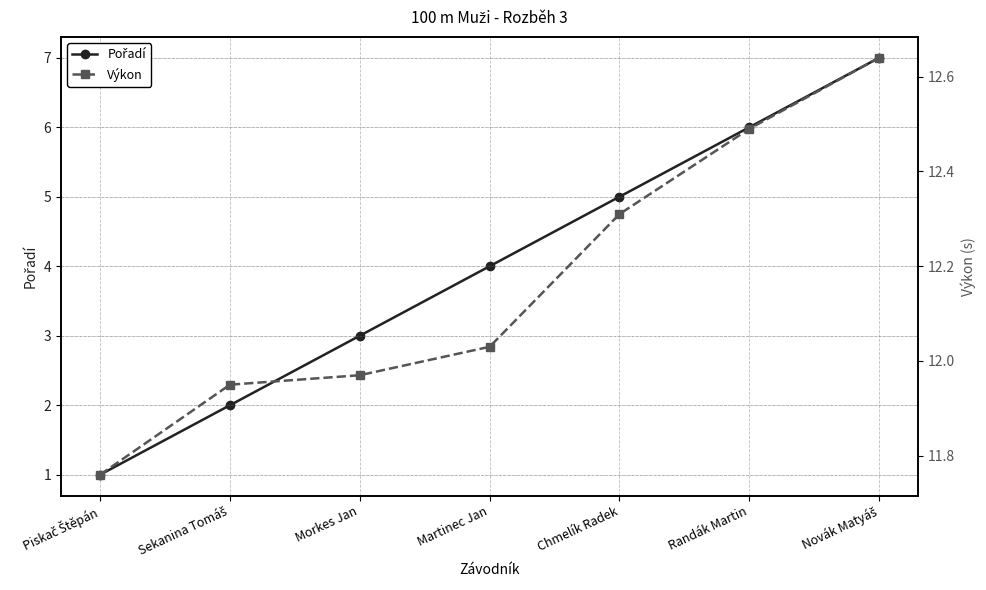

Is it true that Výkon equals 11.8 at Piskač Štěpán?

True